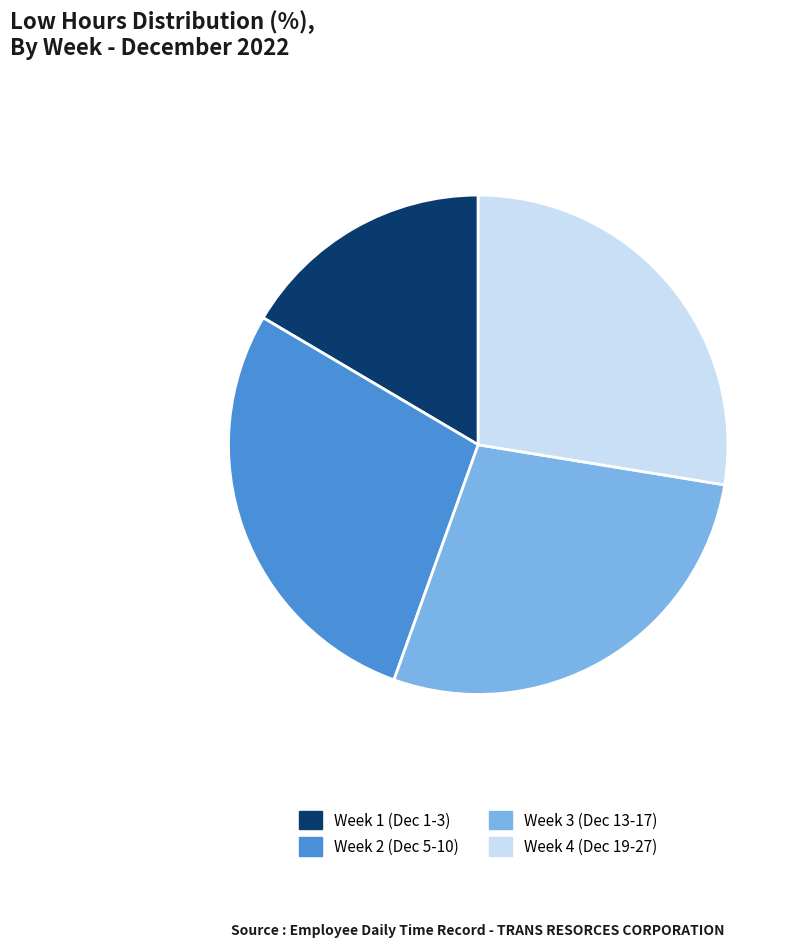

Is there any slice that represents more than half of the pie?

No